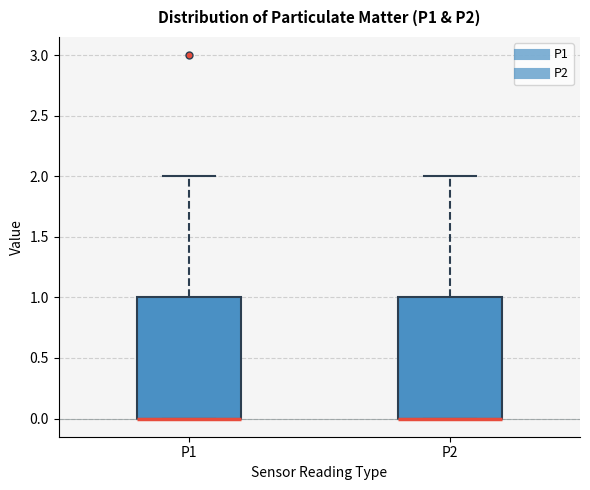

Where is the lower edge of the box for P2 on the y-axis? The values are not printed on the chart, so give them approximately, as read against the axis.

0